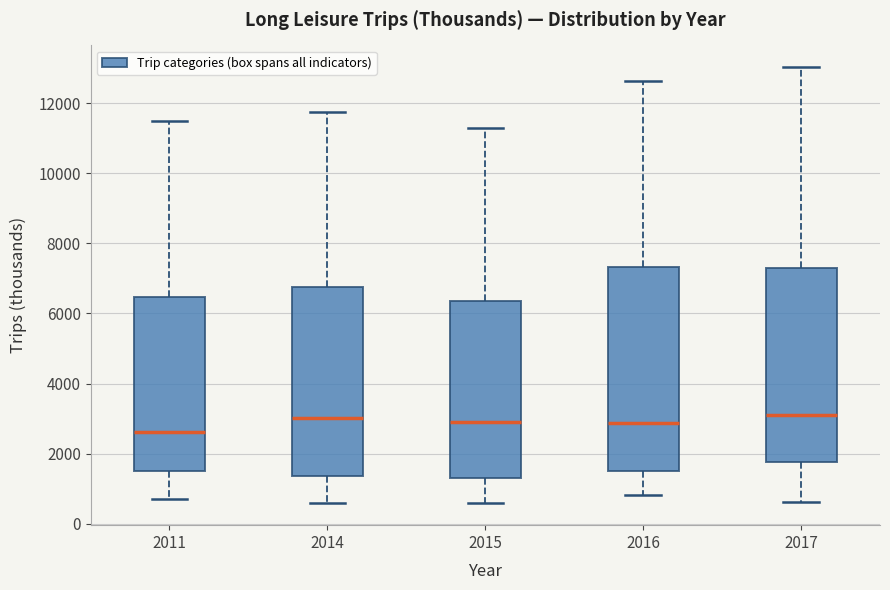

Reading left to right, read every box against the y-axis: the position of its median line, the range the box covers, and the ends of its whiskers. The values are not printed on the chart, so give them approximately, as read against the axis.

2011: median 2600, box 1600 to 6400, whiskers 800 to 11400
2014: median 3000, box 1400 to 6800, whiskers 600 to 11800
2015: median 3000, box 1400 to 6400, whiskers 600 to 11200
2016: median 2800, box 1600 to 7400, whiskers 800 to 12600
2017: median 3200, box 1800 to 7400, whiskers 600 to 13000